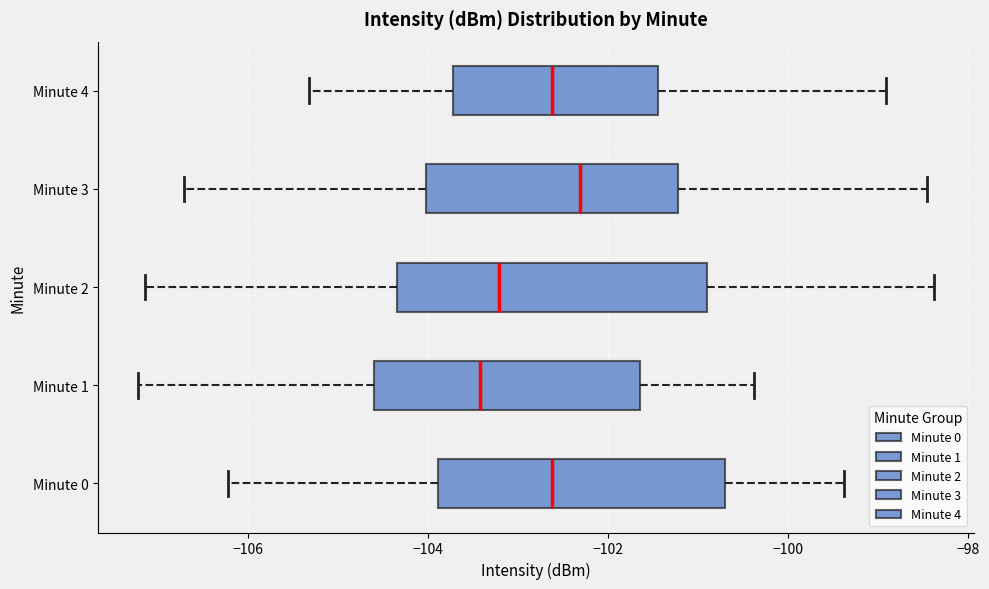

Where does the left whisker of the box for Minute 3 end on the x-axis? The values are not printed on the chart, so give them approximately, as read against the axis.

-106.8